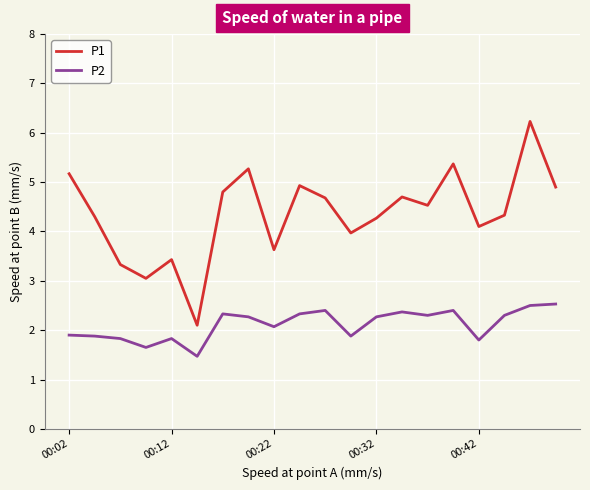

What is the difference between the maximum and minimum values in the P2 series?

1.1